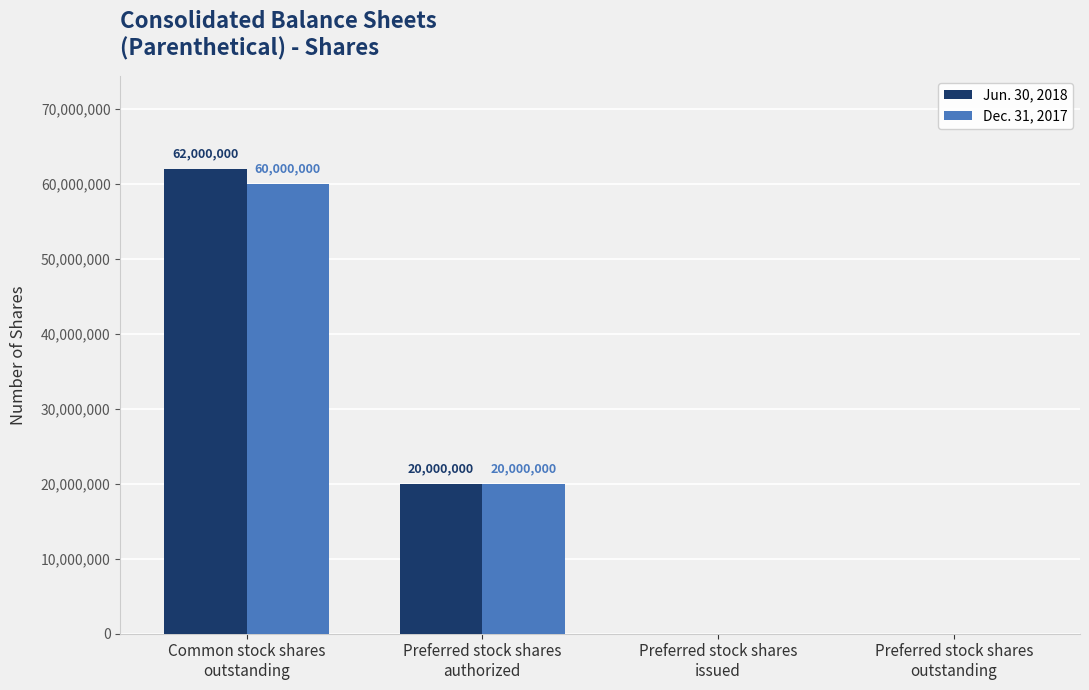

How many groups of bars are there?

4